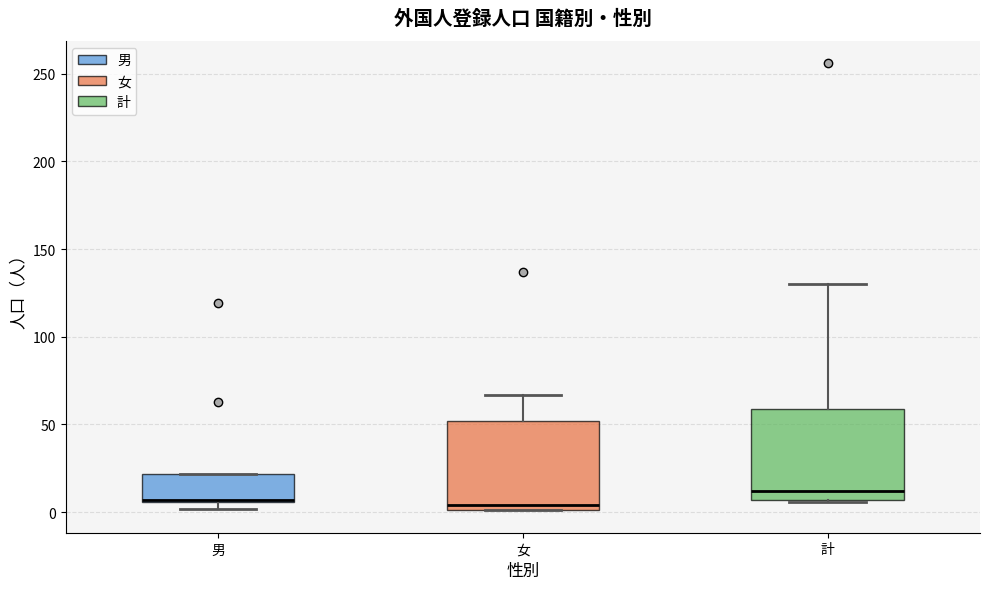

Reading left to right, transcribe this box plot: for each box, give where its median line is, the range the box spans, and where its two whiskers end, as read against the y-axis. The values are not printed on the chart, so give them approximately, as read against the axis.

男: median 5 (drawn on the box's lower edge), box 5 to 20, whiskers 0 to 20
女: median 5, box 0 to 50, whiskers 0 to 65
計: median 10, box 5 to 60, whiskers 5 to 130